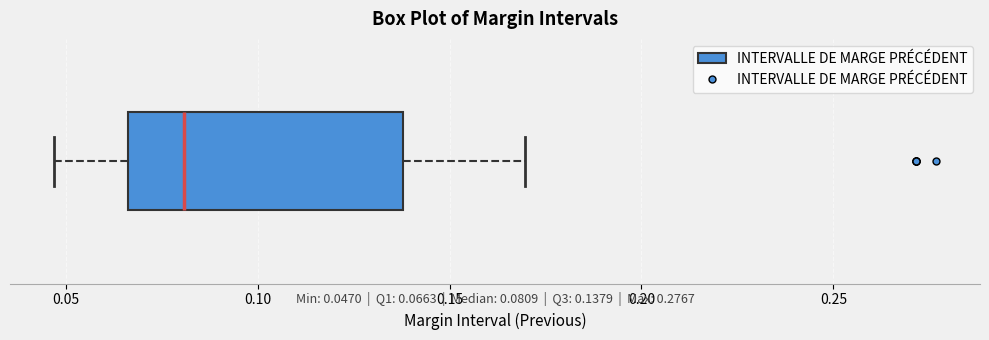

Transcribe this box plot: give where the median line is, the range the box spans, and where the two whiskers end, as read against the x-axis. The values are not printed on the chart, so give them approximately, as read against the axis.

median 0.080, box 0.065 to 0.140, whiskers 0.045 to 0.170